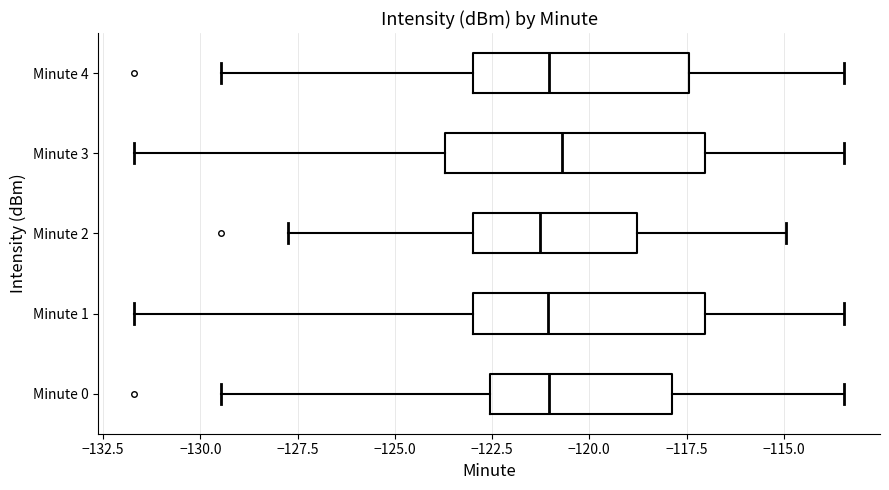

Where does the left whisker of the box for Minute 4 end on the x-axis? The values are not printed on the chart, so give them approximately, as read against the axis.

-129.5